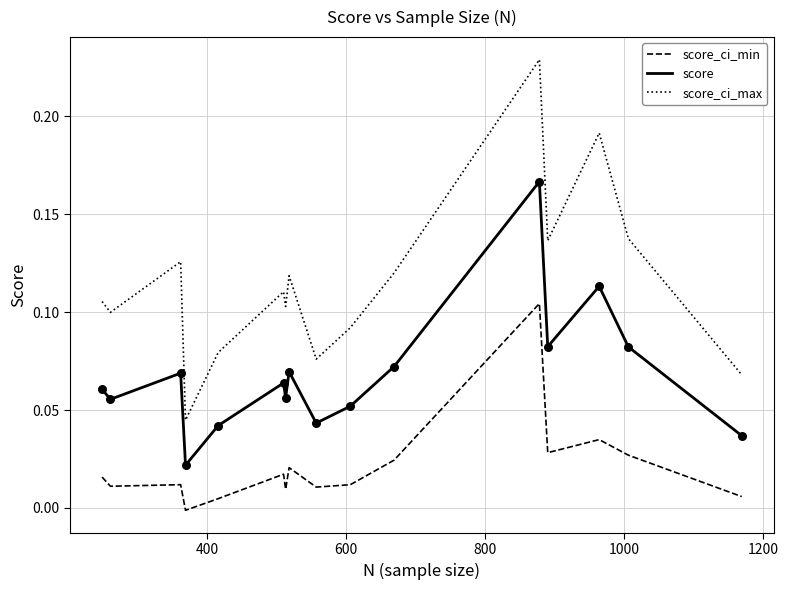

Which series has the largest range (max minus min)?

score_ci_max